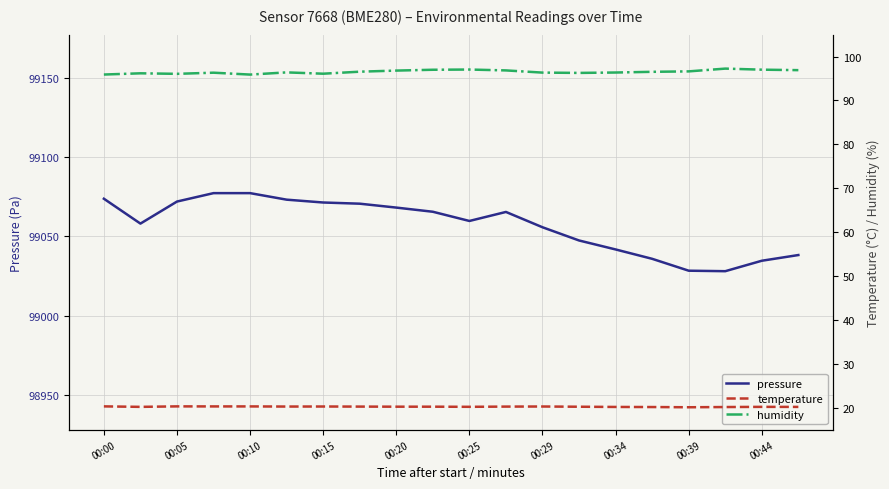

Does the chart display data point markers on the line(s)?

No